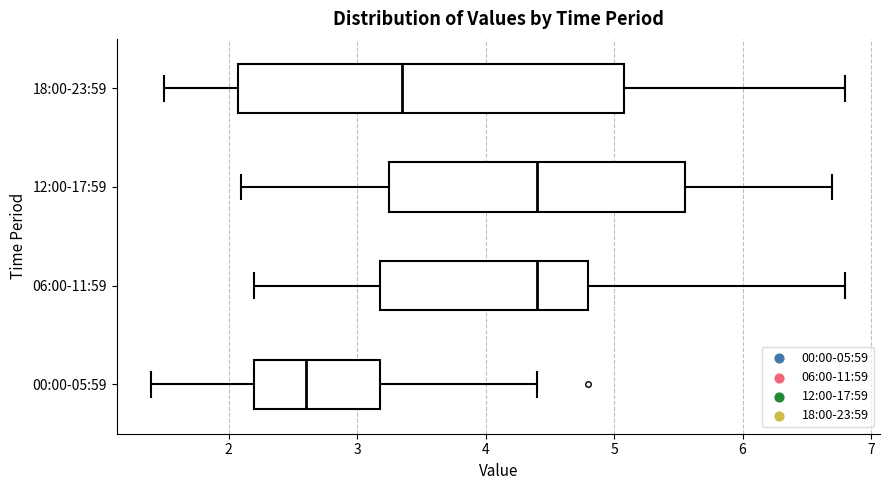

Where is the right edge of the box for 06:00-11:59 on the x-axis? The values are not printed on the chart, so give them approximately, as read against the axis.

4.8